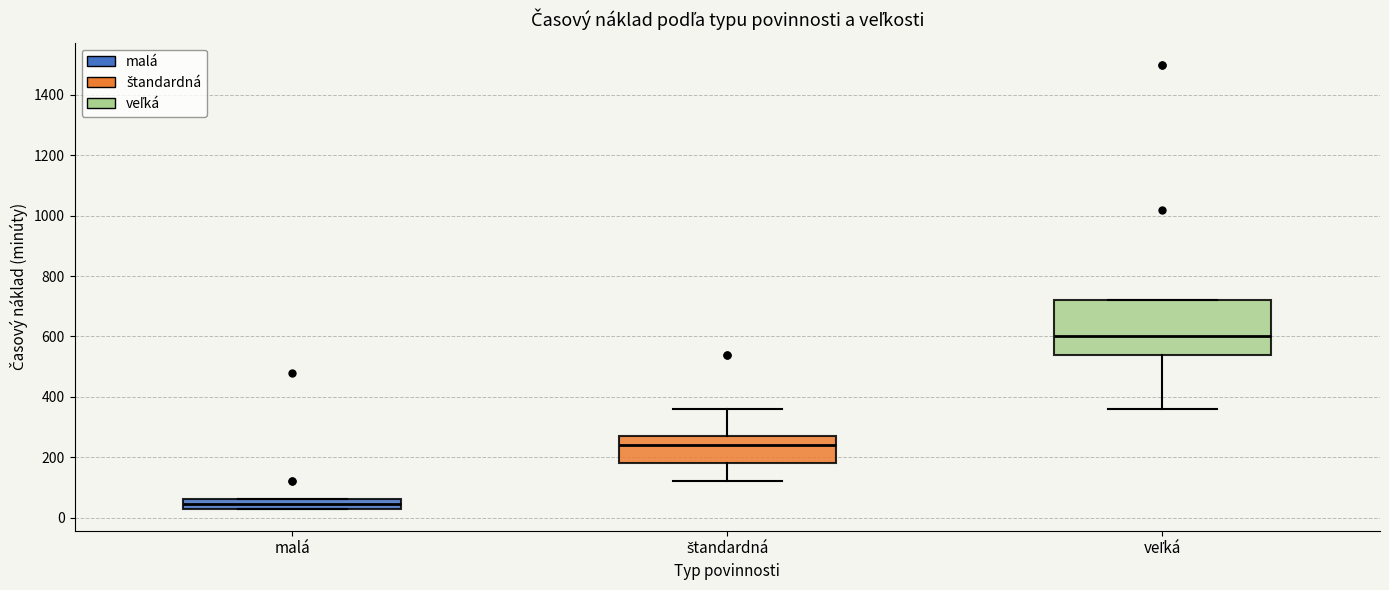

Where does the upper whisker of the box for štandardná end on the y-axis? The values are not printed on the chart, so give them approximately, as read against the axis.

360